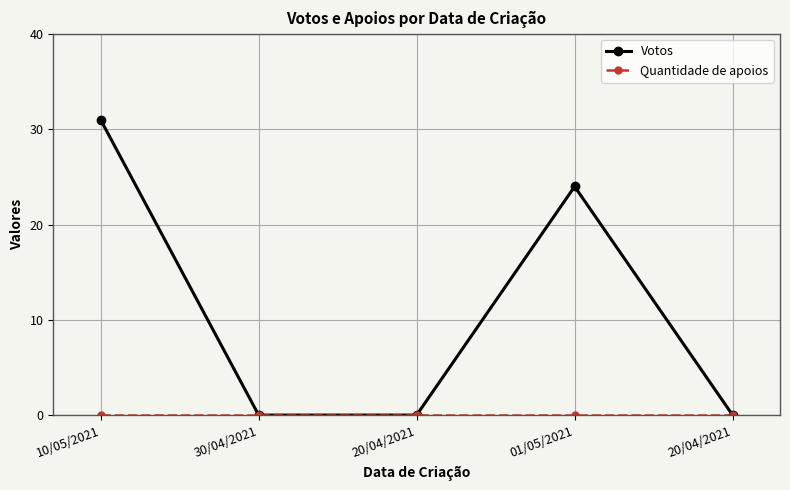

Count the number of categories in the chart.

5